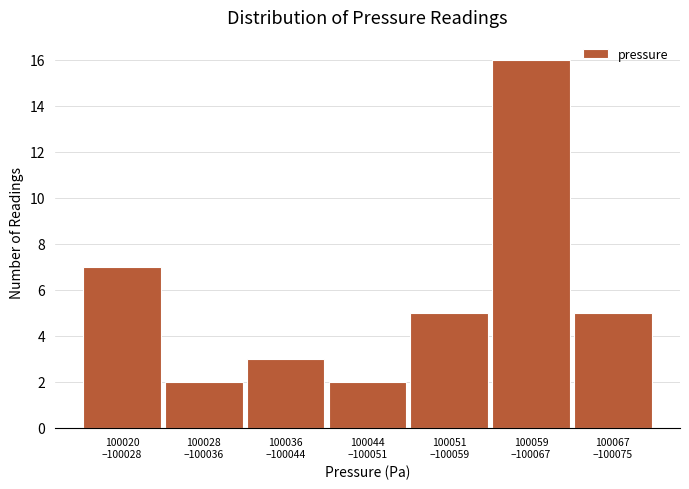

Reading left to right, list all the values displayed in this chart.

7	2	3	2	5	16	5